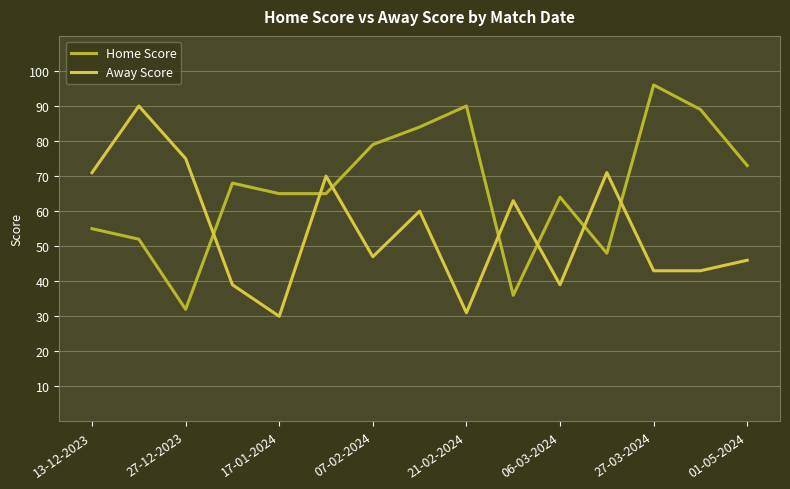

What is the maximum value for Home Score?

96